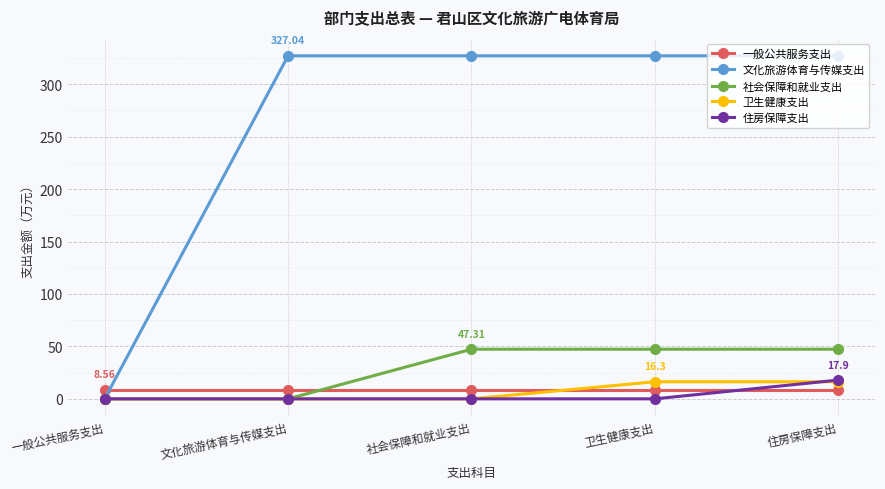

What is the total value across all series at 卫生健康支出?

399.2